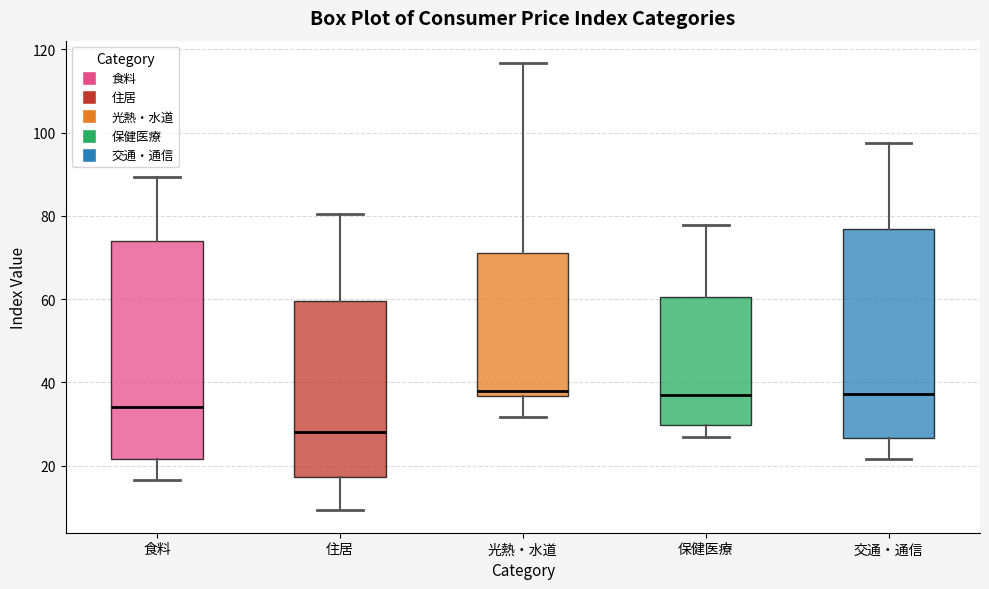

Where does the median line of the box for 住居 sit on the y-axis? The values are not printed on the chart, so give them approximately, as read against the axis.

28